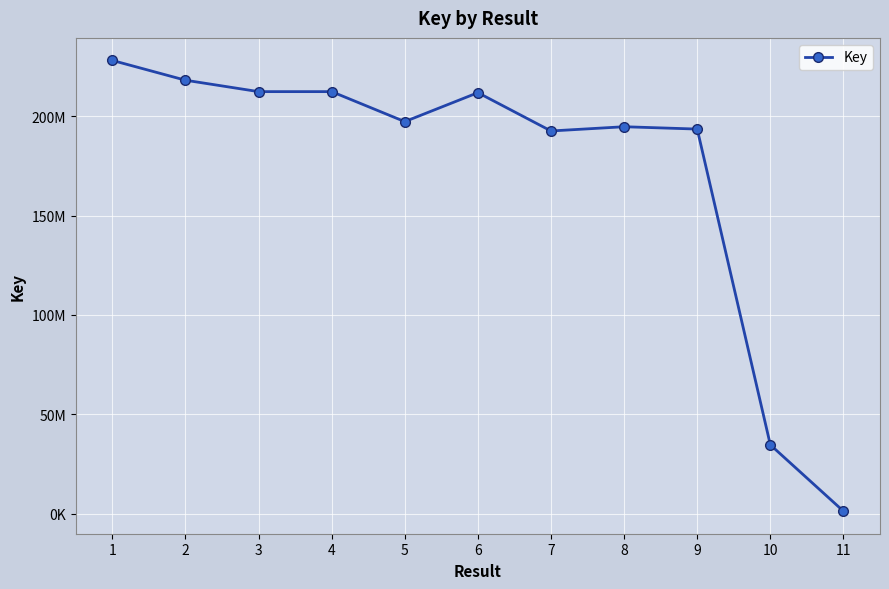

The value at 10 is 16775393. True or false?

False